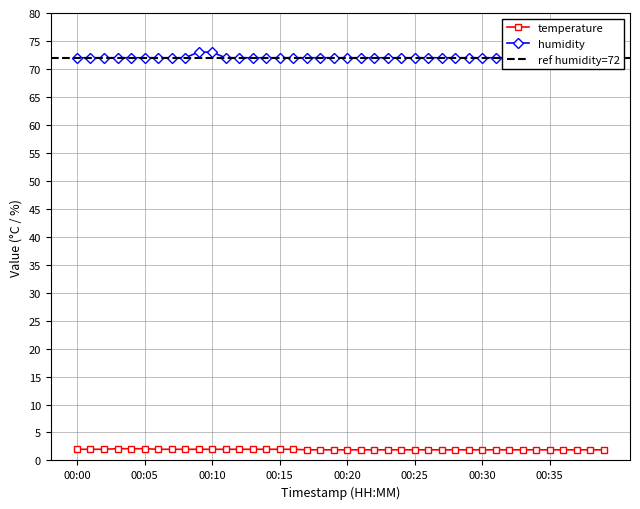

How many lines are shown in the chart?

2